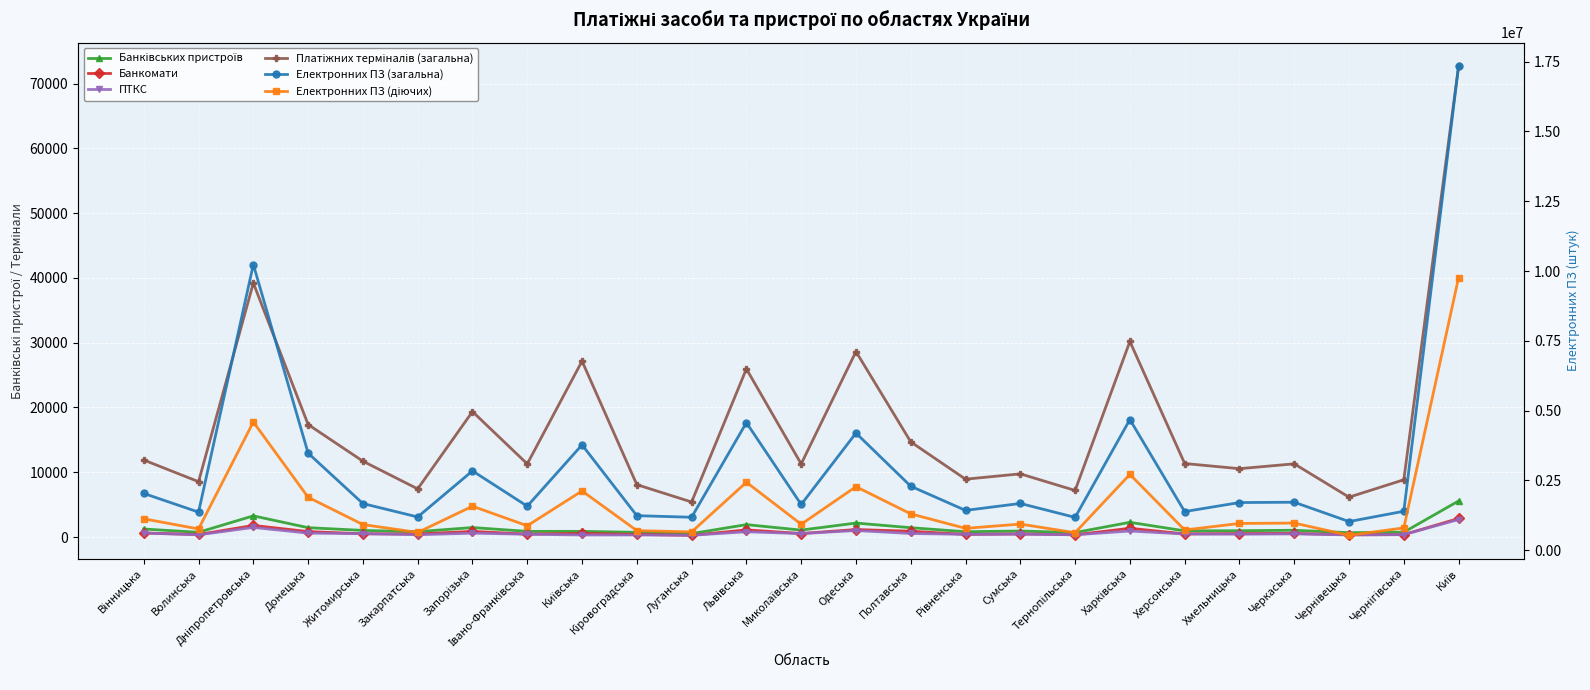

Is it true that Банкомати equals 1119 at Донецька?

False